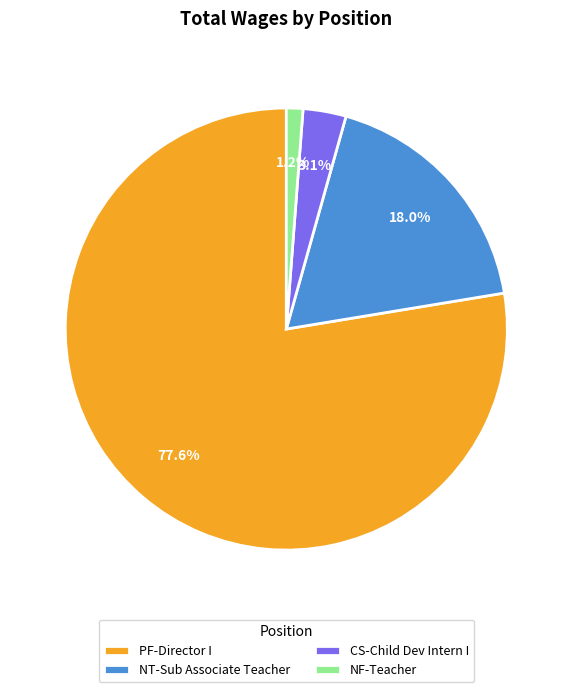

Is the sum of NT-Sub Associate Teacher and PF-Director I greater than half?

Yes